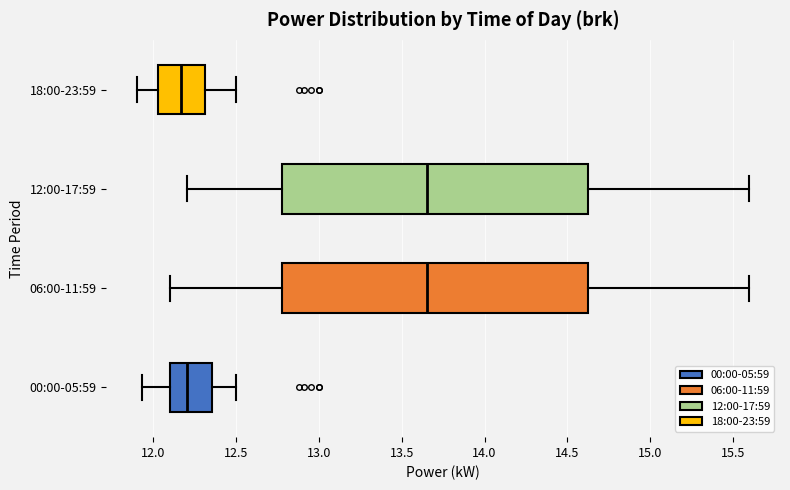

Reading bottom to top, read every box against the x-axis: the position of its median line, the range the box covers, and the ends of its whiskers. The values are not printed on the chart, so give them approximately, as read against the axis.

00:00-05:59: median 12.20, box 12.10 to 12.35, whiskers 11.95 to 12.50
06:00-11:59: median 13.65, box 12.80 to 14.65, whiskers 12.10 to 15.60
12:00-17:59: median 13.65, box 12.80 to 14.65, whiskers 12.20 to 15.60
18:00-23:59: median 12.15, box 12.05 to 12.30, whiskers 11.90 to 12.50